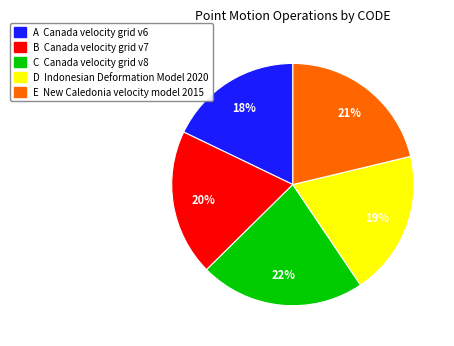

To the nearest percent, what percentage of the pie is E New Caledonia velocity model 2015?

21%